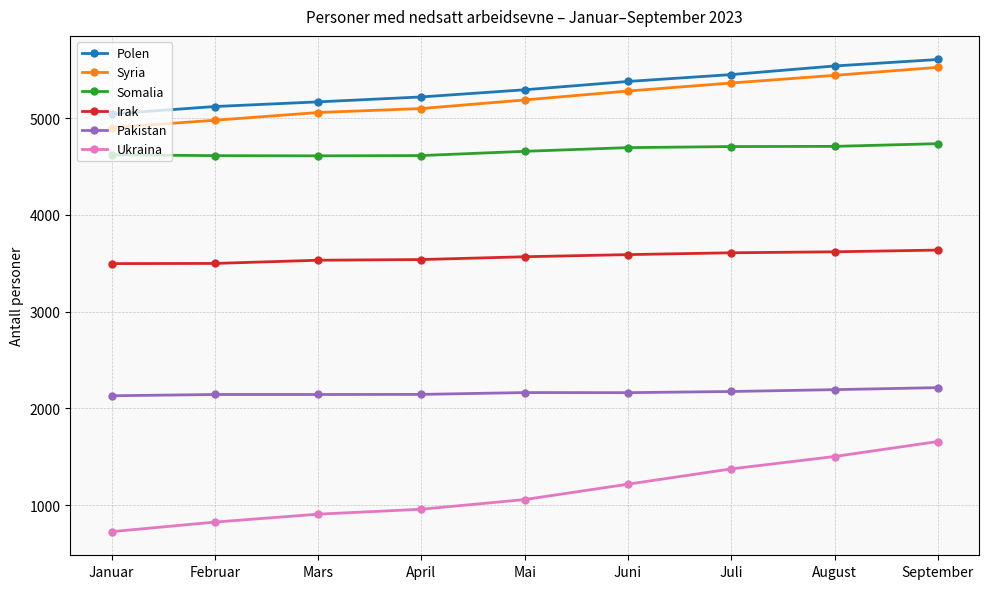

At how many categories does at least one series exceed 2348?

9